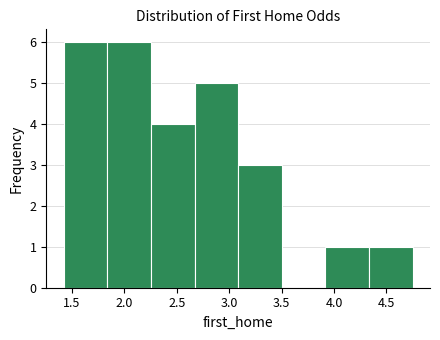

How tall is the bar that spans 2.65 to 3.10 on the x-axis? Neither the bar edges nor the heights are printed on the chart, so give them approximately, as read against the axes.

5